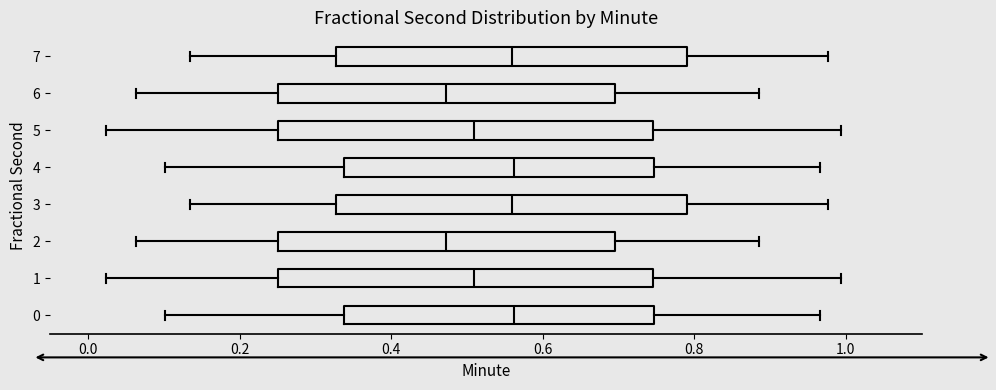

Where is the left edge of the box at y = 5 on the x-axis? The values are not printed on the chart, so give them approximately, as read against the axis.

0.26